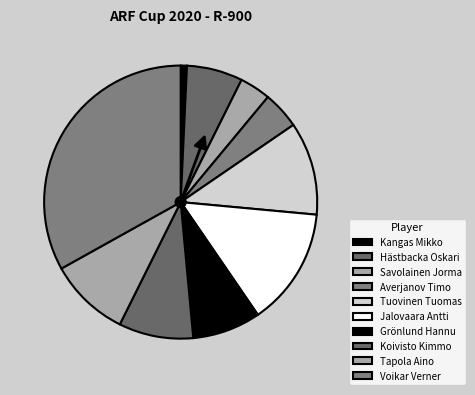

Do Koivisto Kimmo and Hästbacka Oskari together represent more than half of the pie?

No